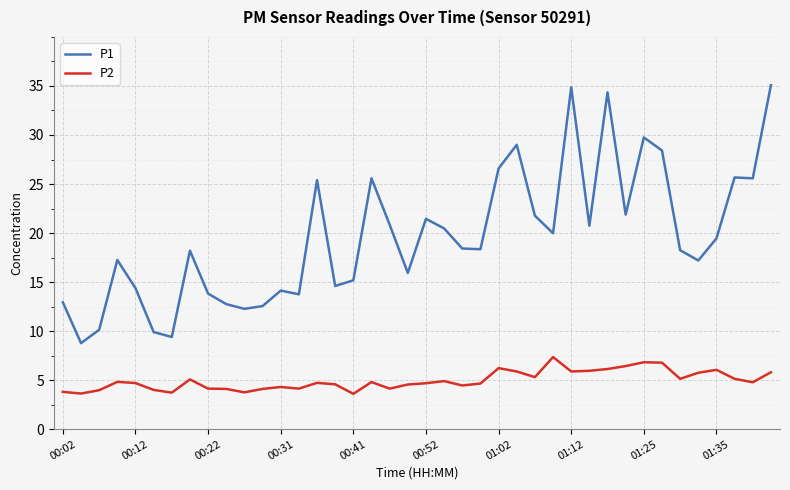

List the series in order of their peak value, highest first.

P1, P2